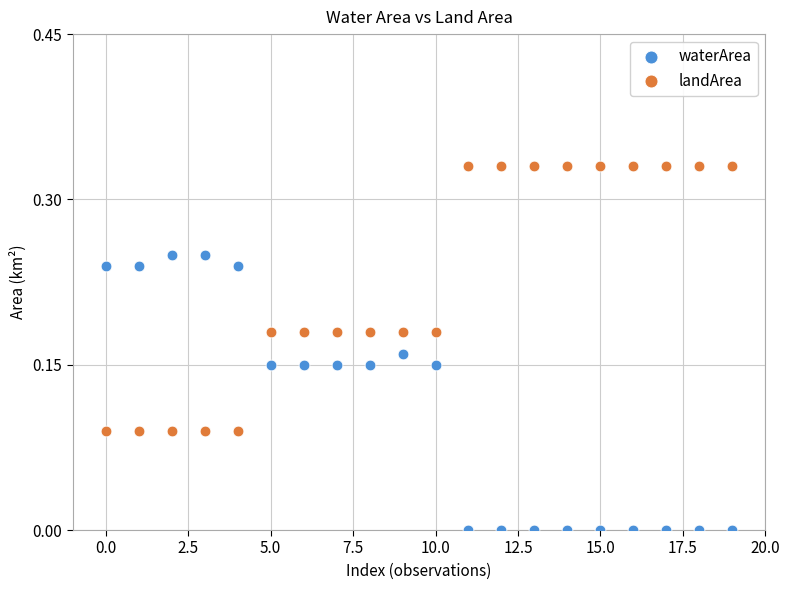

What are all the series names shown in the legend?

waterArea, landArea